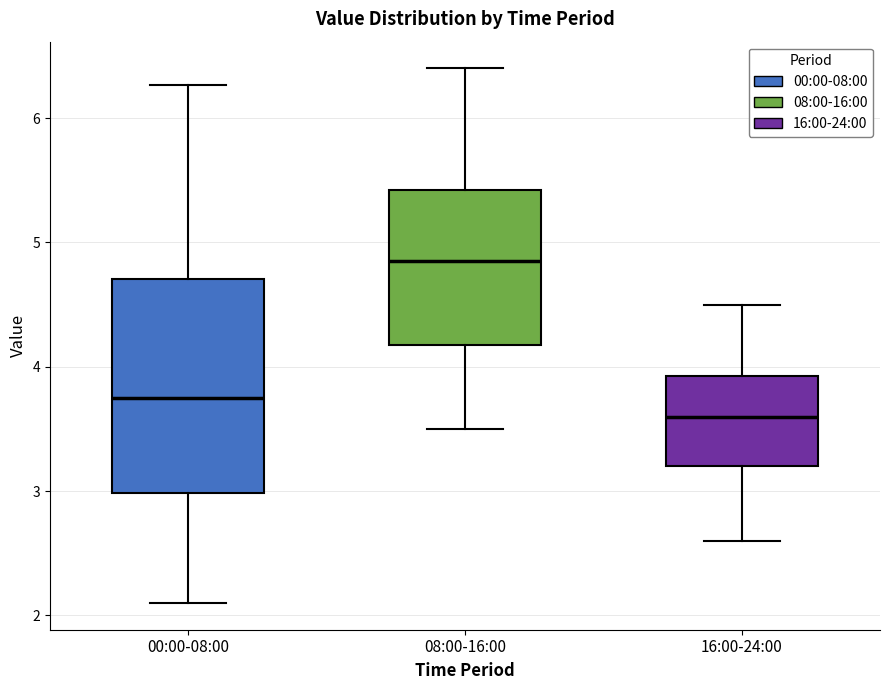

Comparing the boxes themselves (not the whiskers), which one is the tallest?

00:00-08:00